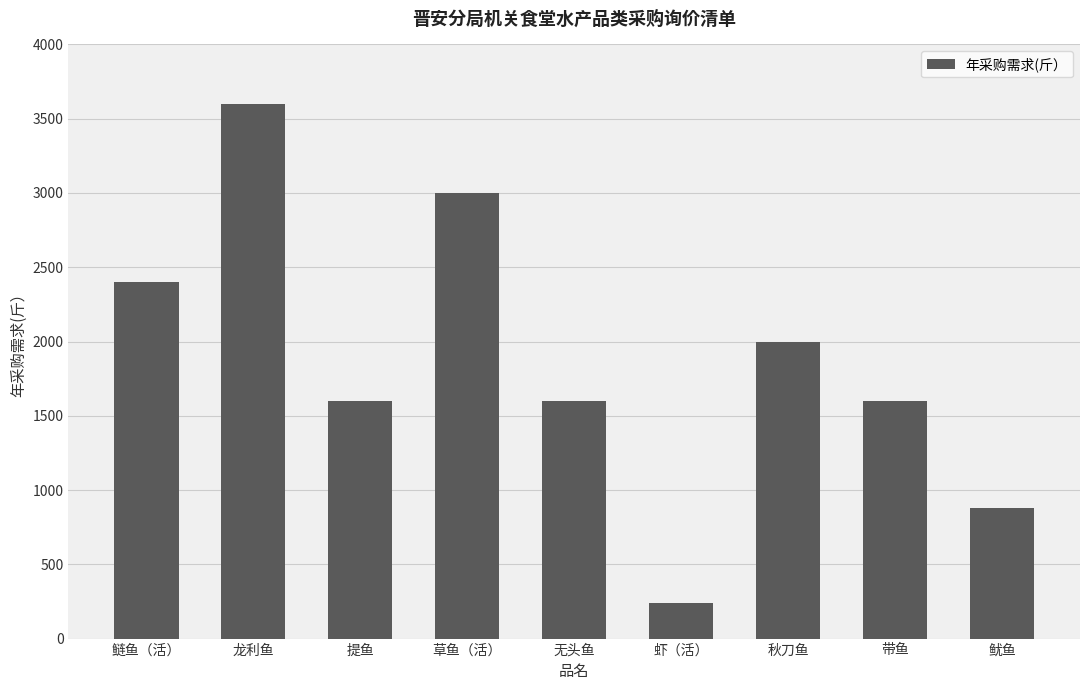

Read the value at 鱿鱼.

880